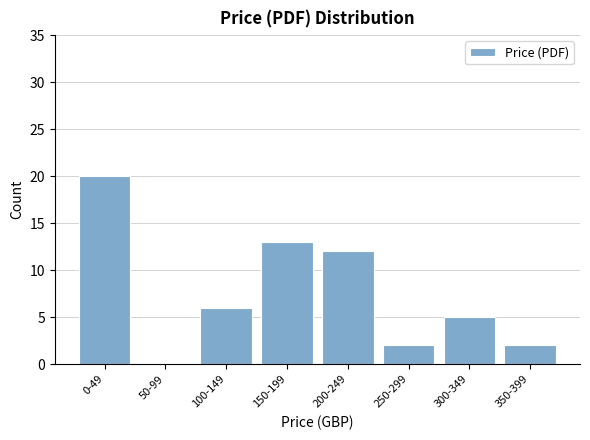

Reading left to right, list all the values displayed in this chart.

0-49=20	50-99=0	100-149=6	150-199=13	200-249=12	250-299=2	300-349=5	350-399=2